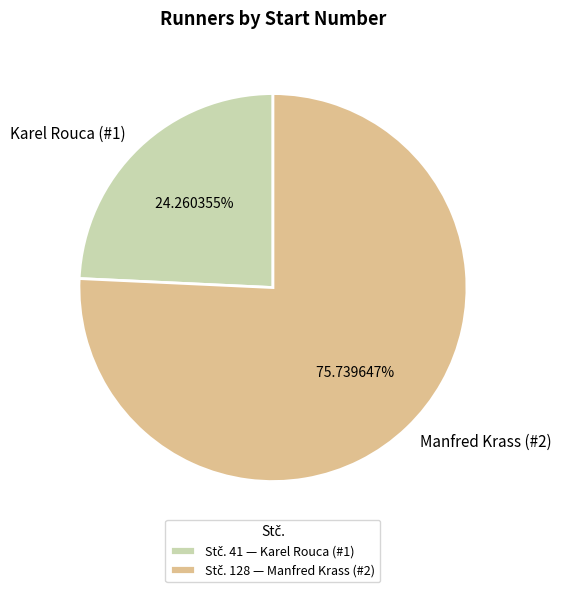

To the nearest percent, what percentage of the pie is Karel Rouca (#1)?

24%